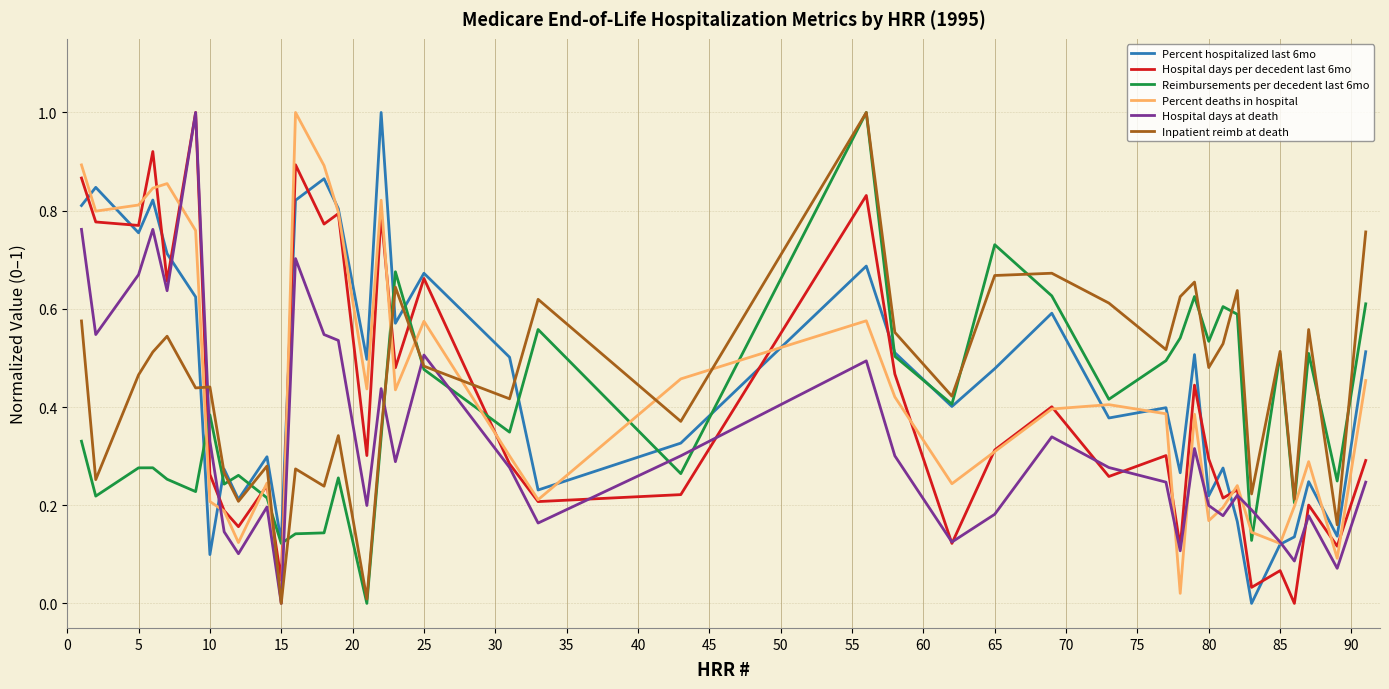

Does the chart display data point markers on the line(s)?

No